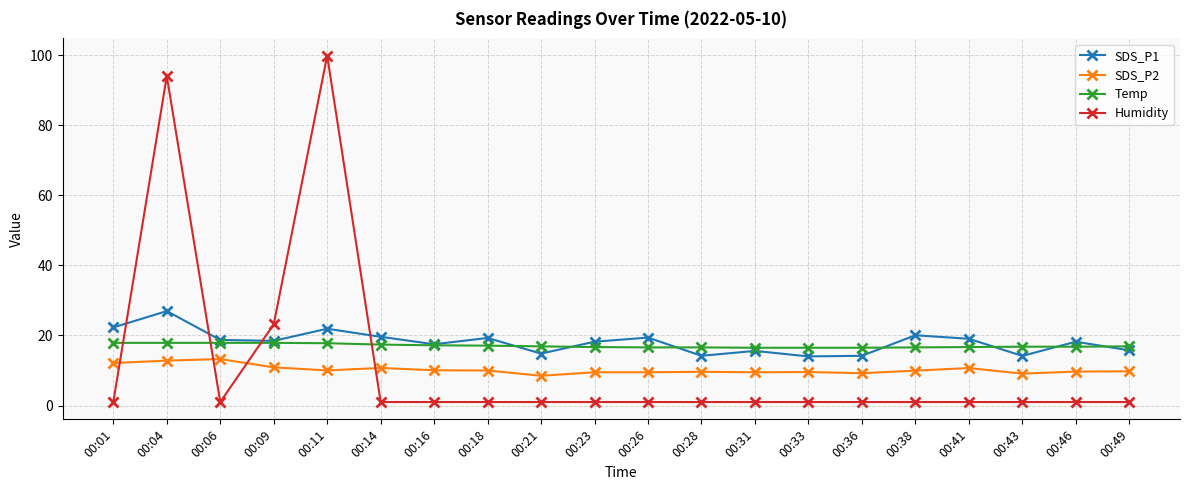

Which category has the highest value across all series?

00:11